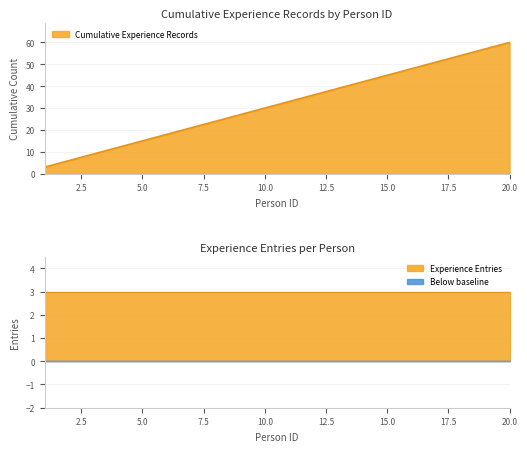

What is the difference between the values at 20 and 4?

48